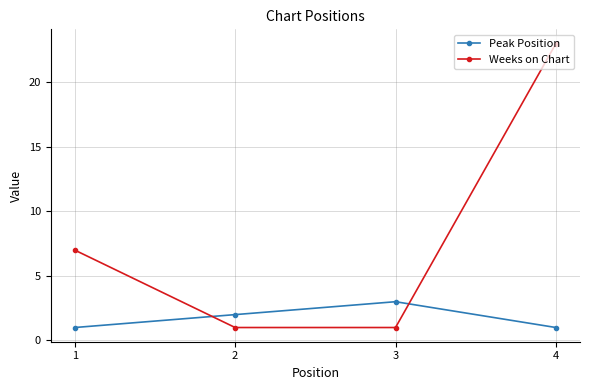

How many categories are shown in the chart?

4